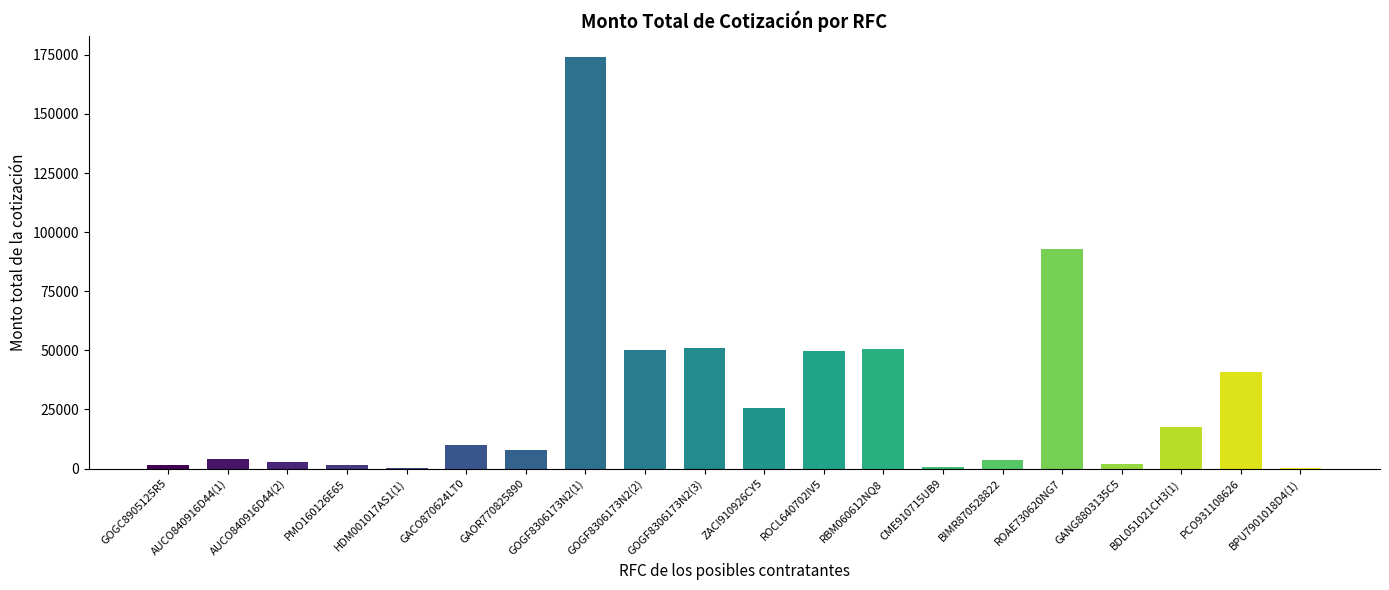

What is the sum of all values?

586425.1